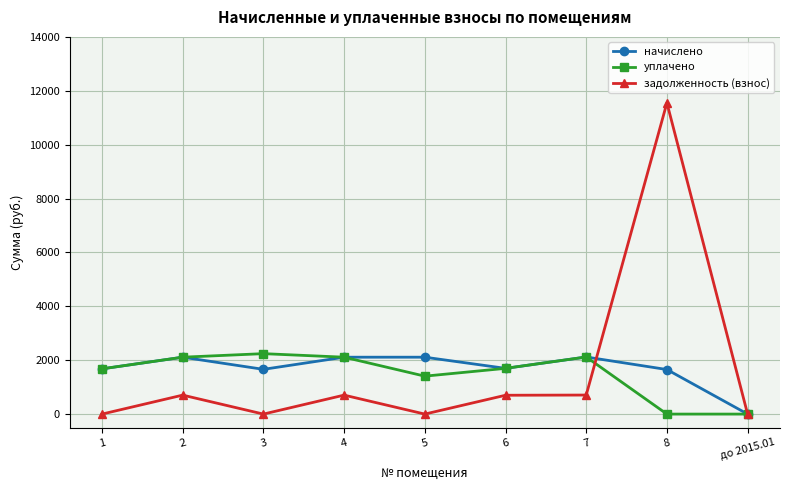

The value of начислено at 5 is 1022.6. True or false?

False